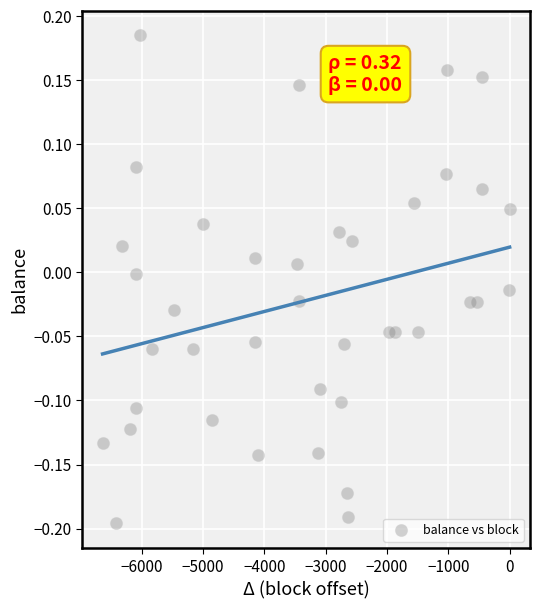

What is the range of X values (max minus min)?

6640.0